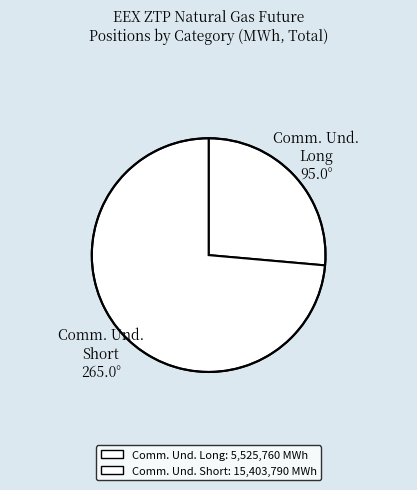

Is there any slice that represents more than half of the pie?

Yes